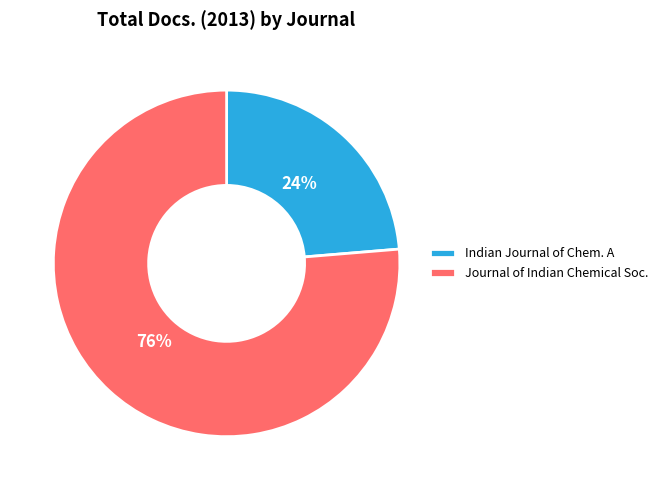

Count the number of slices in the pie.

2